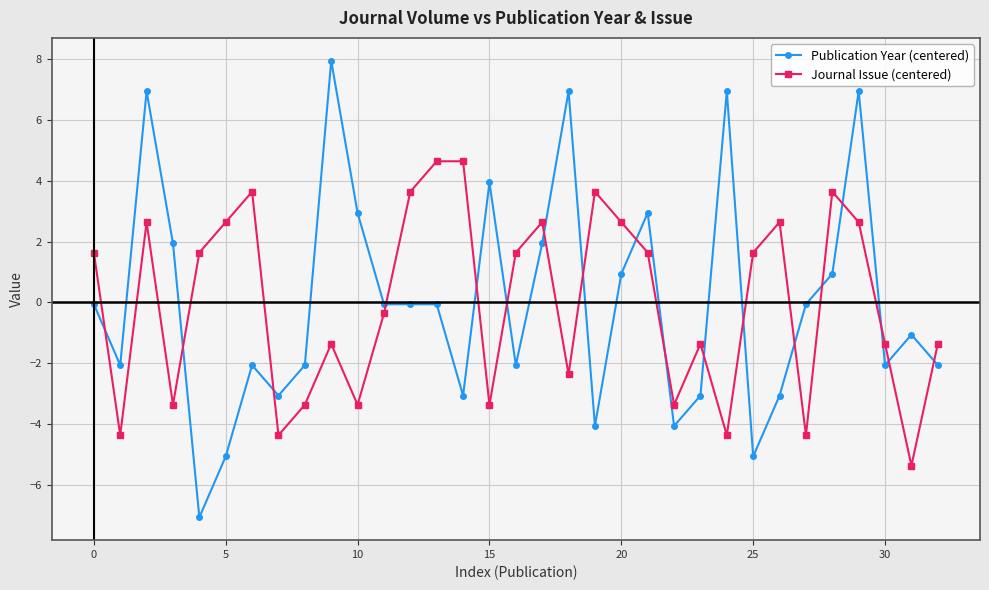

Reading left to right, what are all the values shown in this chart?

Publication Year (centered): -0.1	-2.1	6.9	1.9	-7.1	-5.1	-2.1	-3.1	-2.1	7.9	2.9	-0.1	-0.1	-0.1	-3.1	3.9	-2.1	1.9	6.9	-4.1	0.9	2.9	-4.1	-3.1	6.9	-5.1	-3.1	-0.1	0.9	6.9	-2.1	-1.1	-2.1
Journal Issue (centered): 1.6	-4.4	2.6	-3.4	1.6	2.6	3.6	-4.4	-3.4	-1.4	-3.4	-0.4	3.6	4.6	4.6	-3.4	1.6	2.6	-2.4	3.6	2.6	1.6	-3.4	-1.4	-4.4	1.6	2.6	-4.4	3.6	2.6	-1.4	-5.4	-1.4